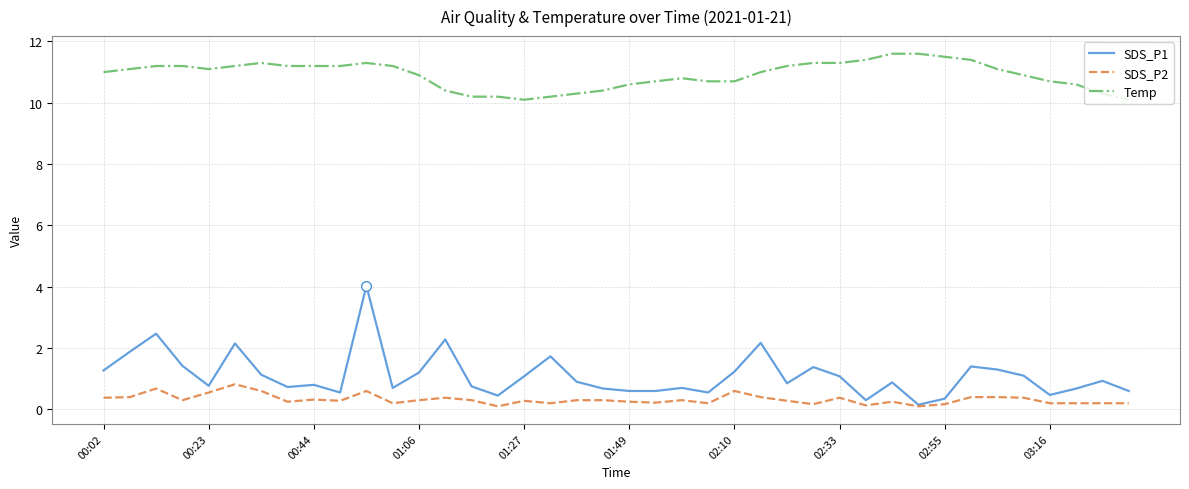

What is the maximum value shown in the chart?

11.6